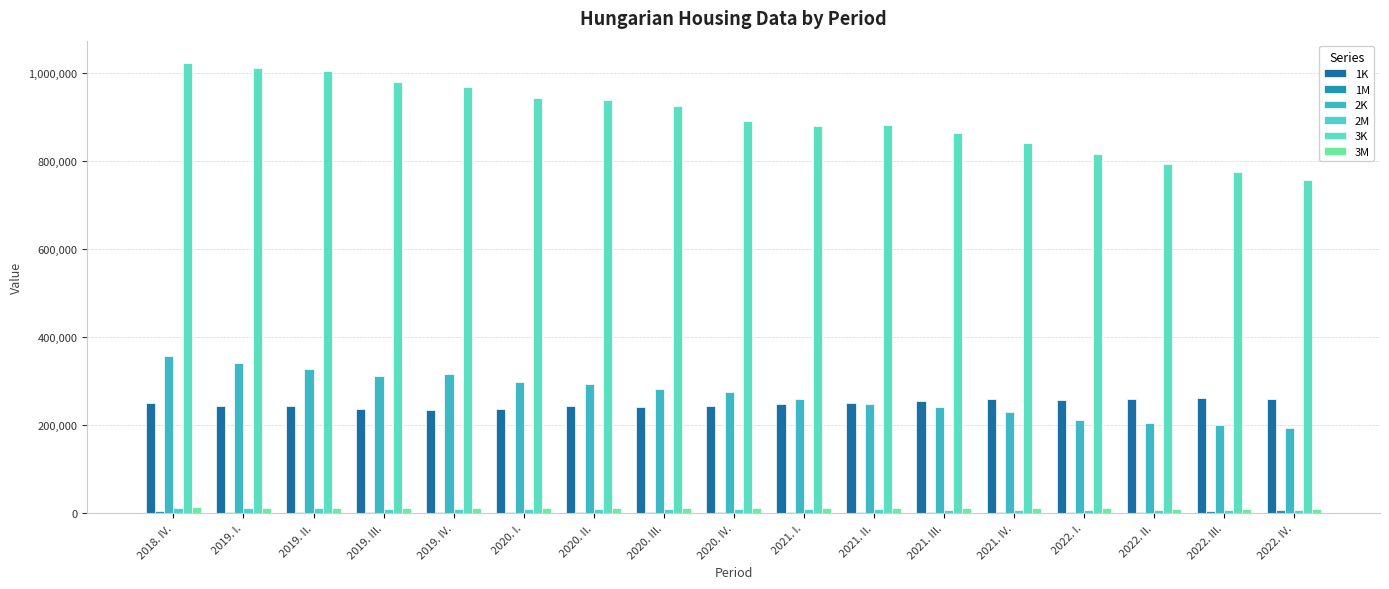

At how many categories does at least one series exceed 453978?

17